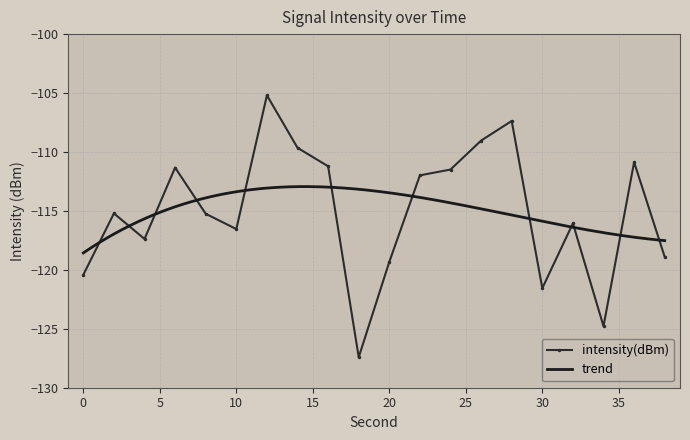

Is it true that the value at 2 is -115.2?

True